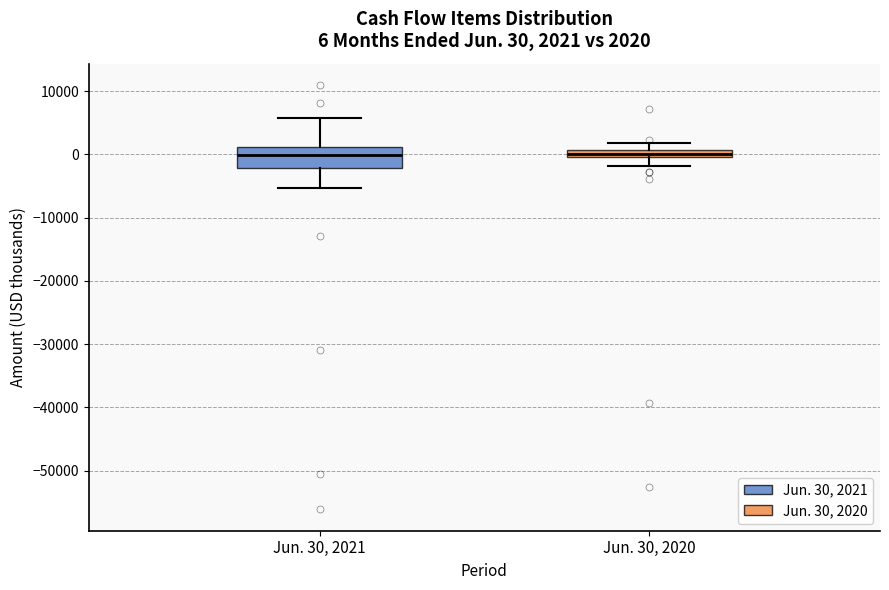

Comparing the boxes themselves (not the whiskers), which one is the tallest?

Jun. 30, 2021